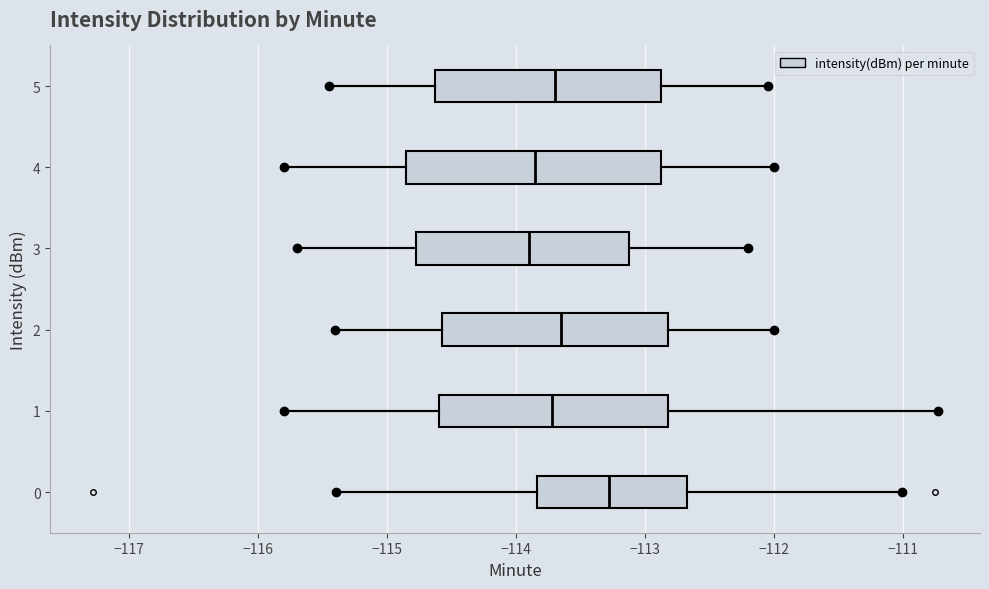

Where does the left whisker of the box at y = 1 end on the x-axis? The values are not printed on the chart, so give them approximately, as read against the axis.

-115.8